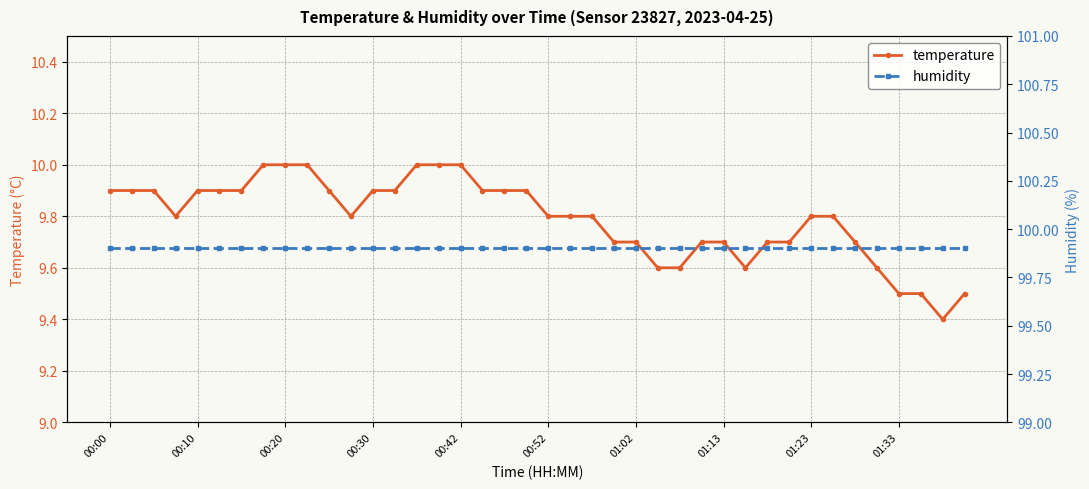

What is the spread (max minus min) of values at 29?

90.3